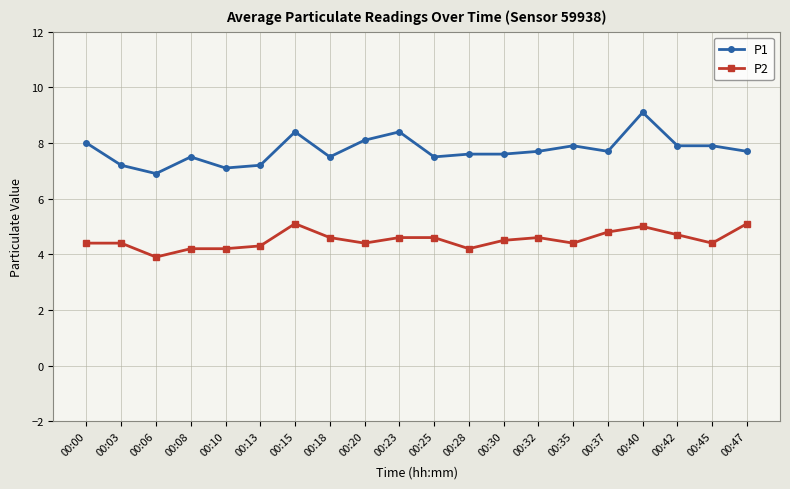

Which label corresponds to the smallest value in the chart?

00:06